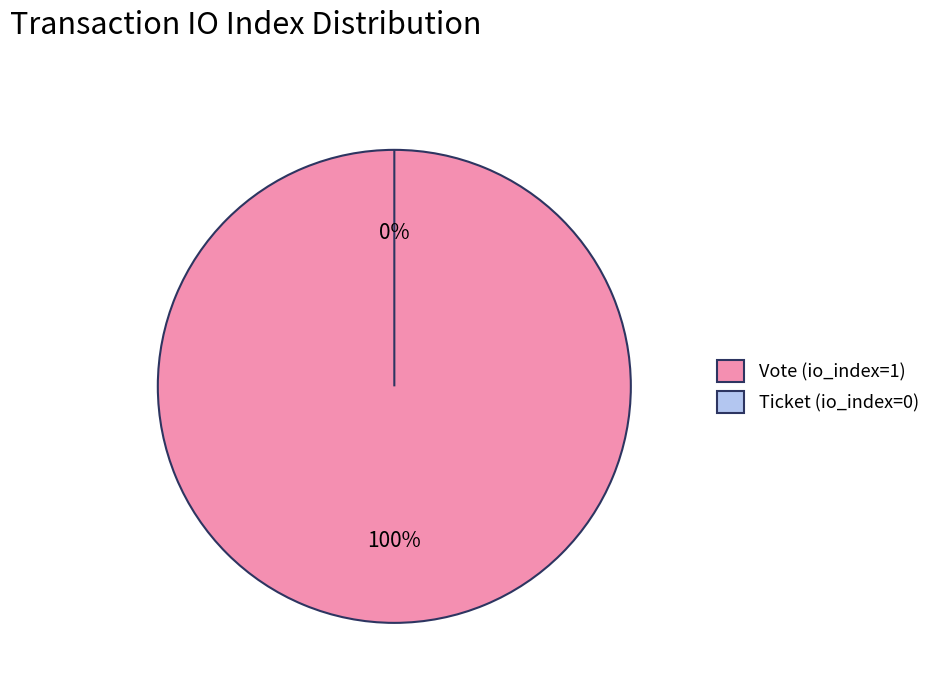

Between Ticket (io_index=0) and Vote (io_index=1), which is larger?

Vote (io_index=1)